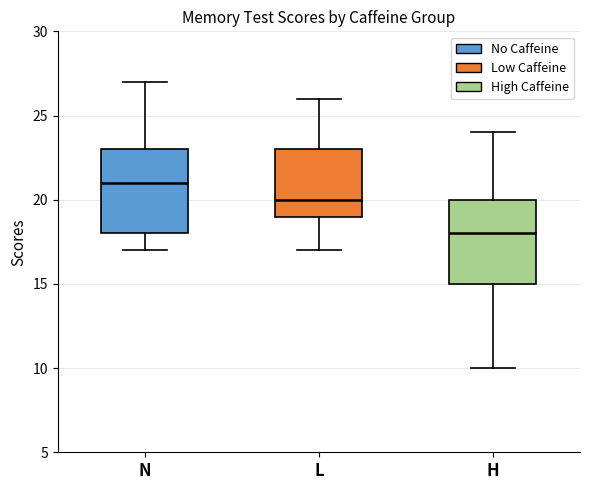

Reading left to right, transcribe this box plot: for each box, give where its median line is, the range the box spans, and where its two whiskers end, as read against the y-axis. The values are not printed on the chart, so give them approximately, as read against the axis.

N: median 21, box 18 to 23, whiskers 17 to 27
L: median 20, box 19 to 23, whiskers 17 to 26
H: median 18, box 15 to 20, whiskers 10 to 24